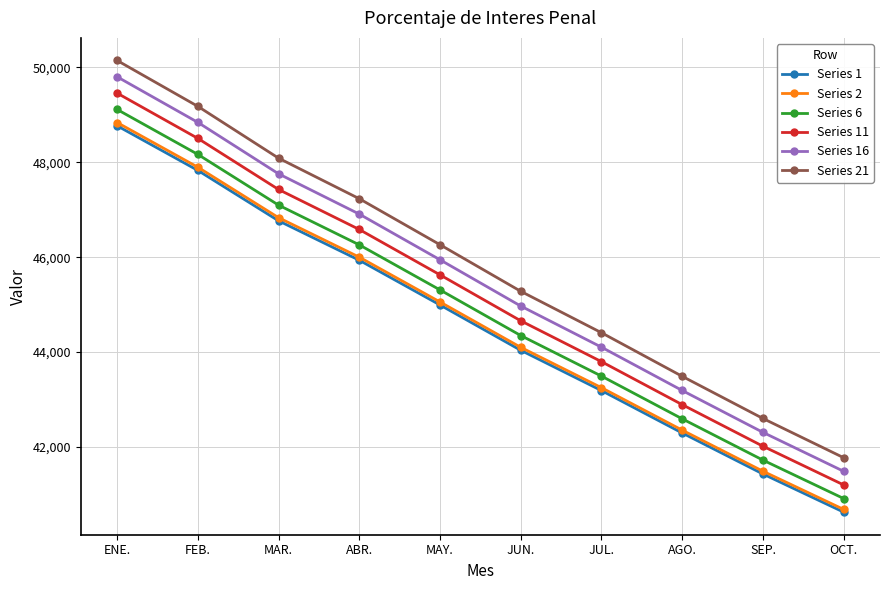

Is this an area chart (filled region under the line)?

No